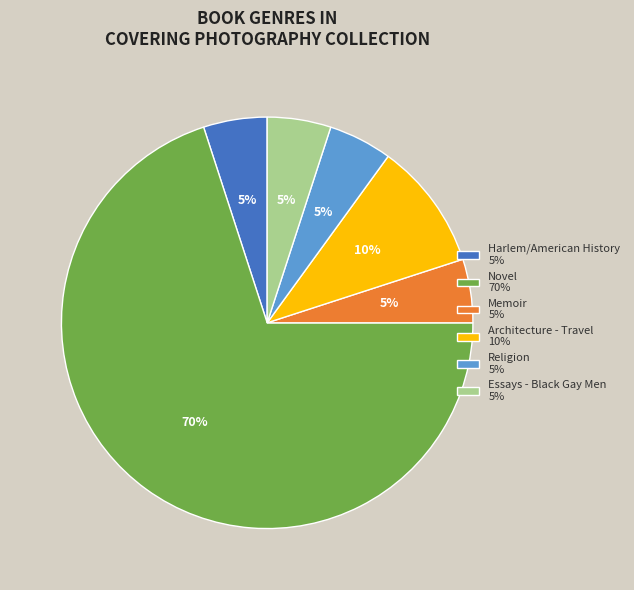

To the nearest percent, what is the difference between the largest and smallest slice percentages?

65%